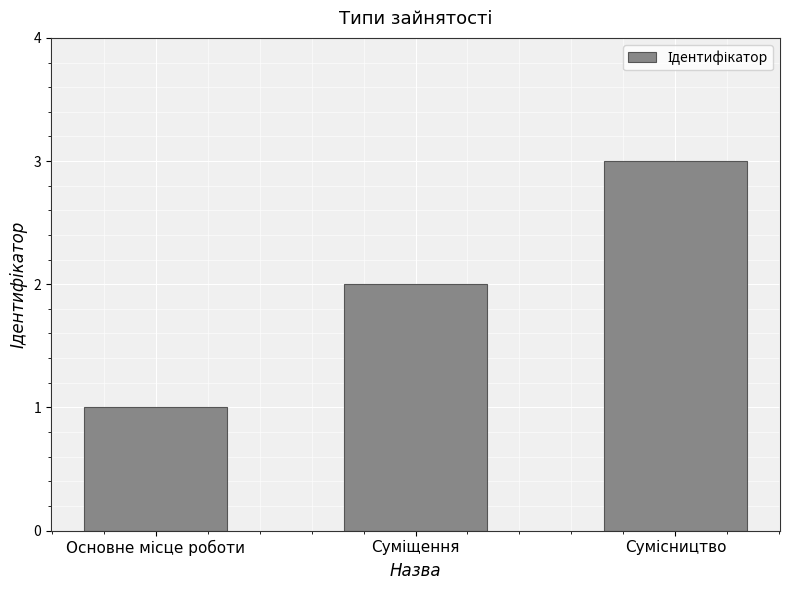

What is the maximum value shown in the chart?

3